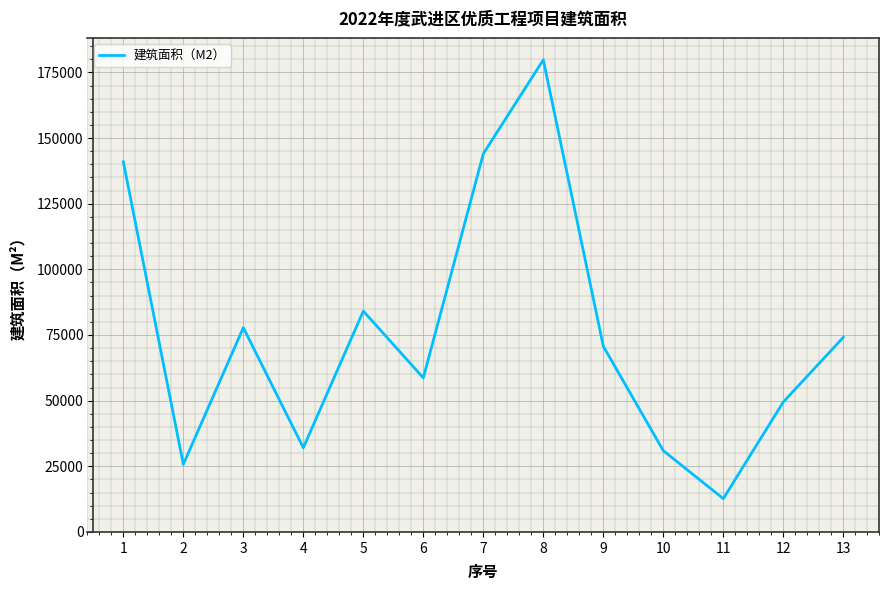

At which category does the chart reach its peak across all series?

8